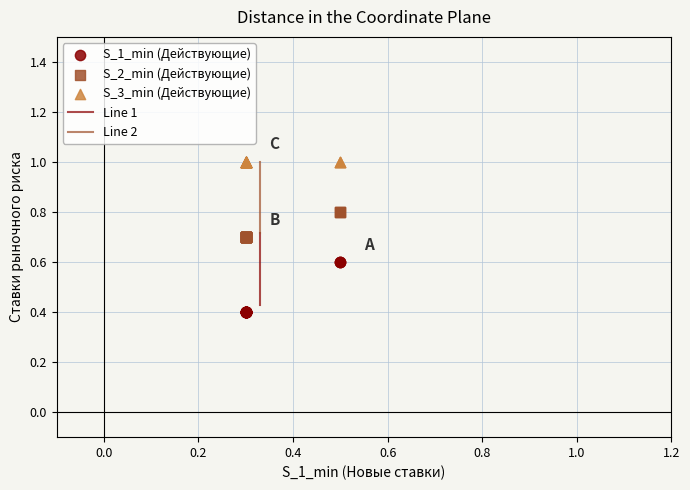

Which series contains the lowest Y value?

S_1_min (Действующие)